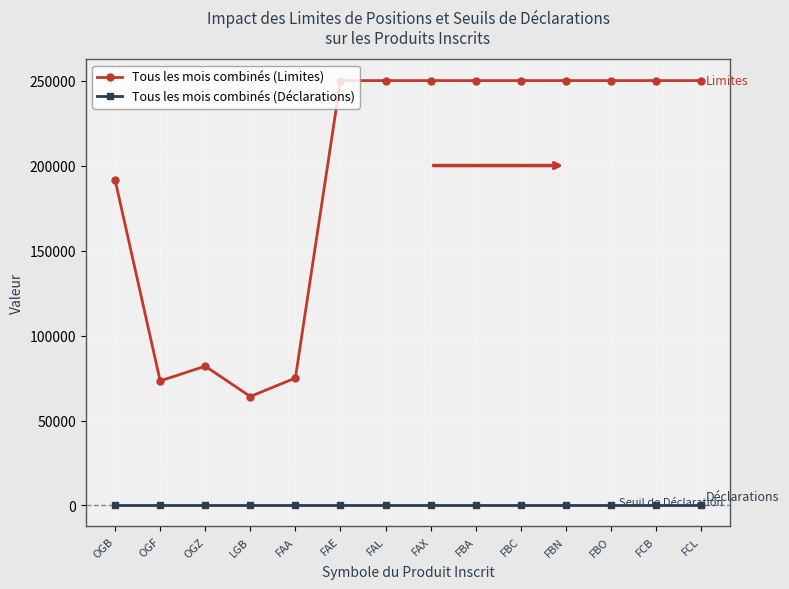

What is the maximum value shown in the chart?

250000